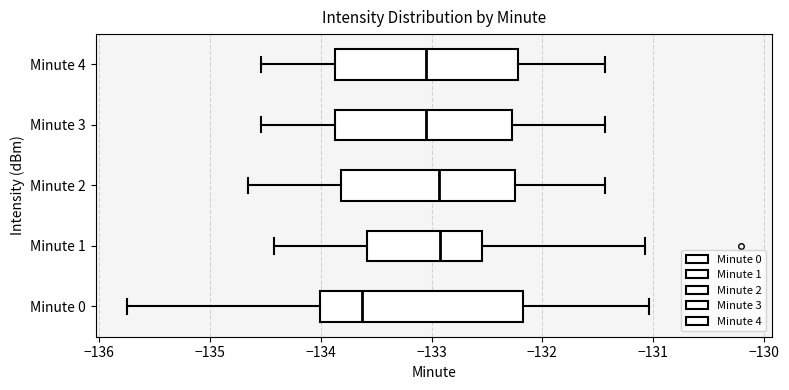

Comparing the boxes themselves (not the whiskers), which one is the widest?

Minute 0